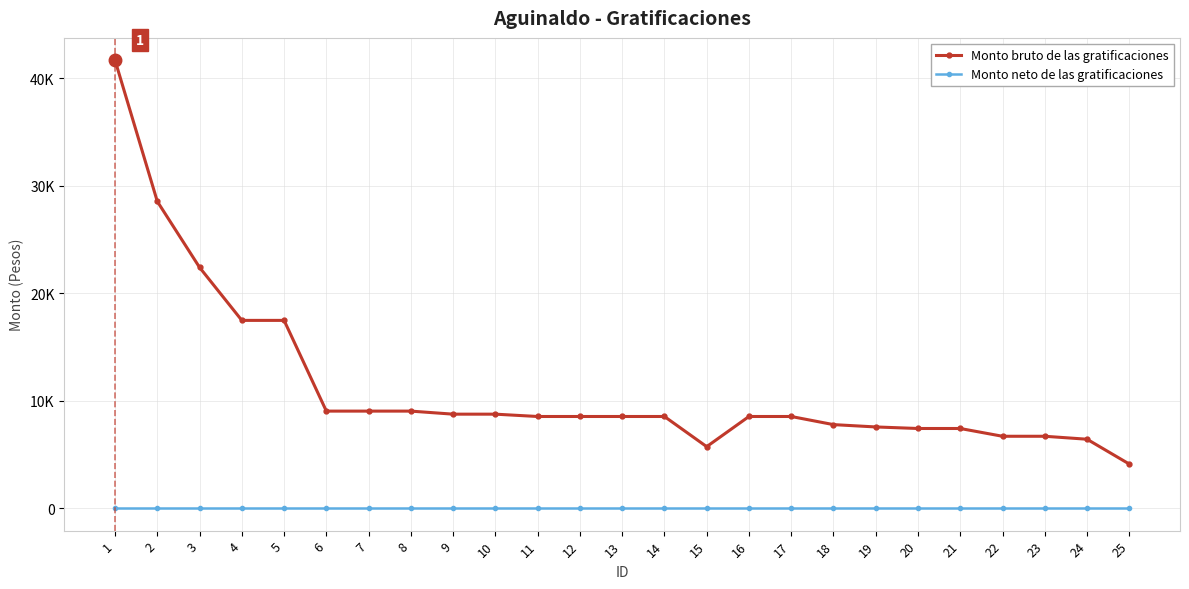

Rank the series at 13 from lowest to highest value.

Monto neto de las gratificaciones, Monto bruto de las gratificaciones